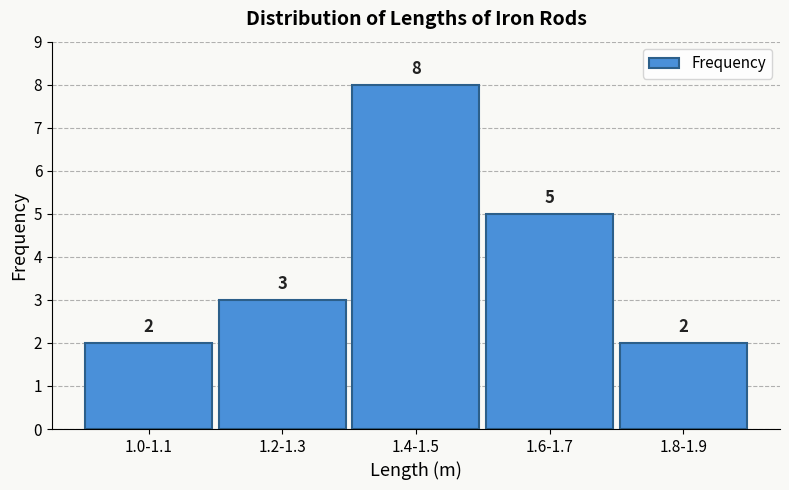

Reading left to right, transcribe all the data shown in this chart.

2	3	8	5	2